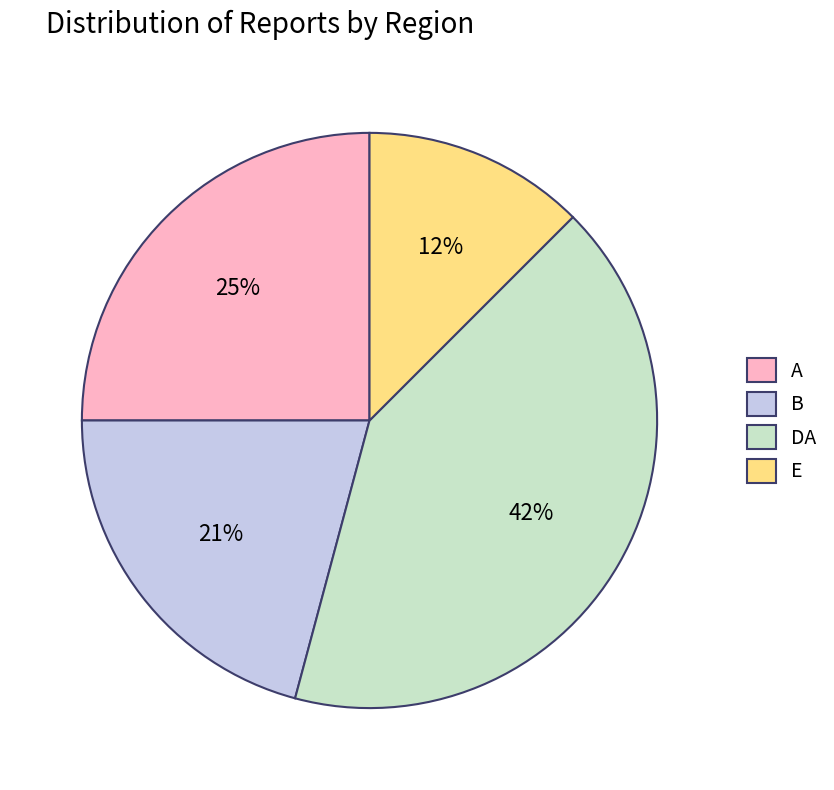

Which category has the smallest portion of the pie?

E